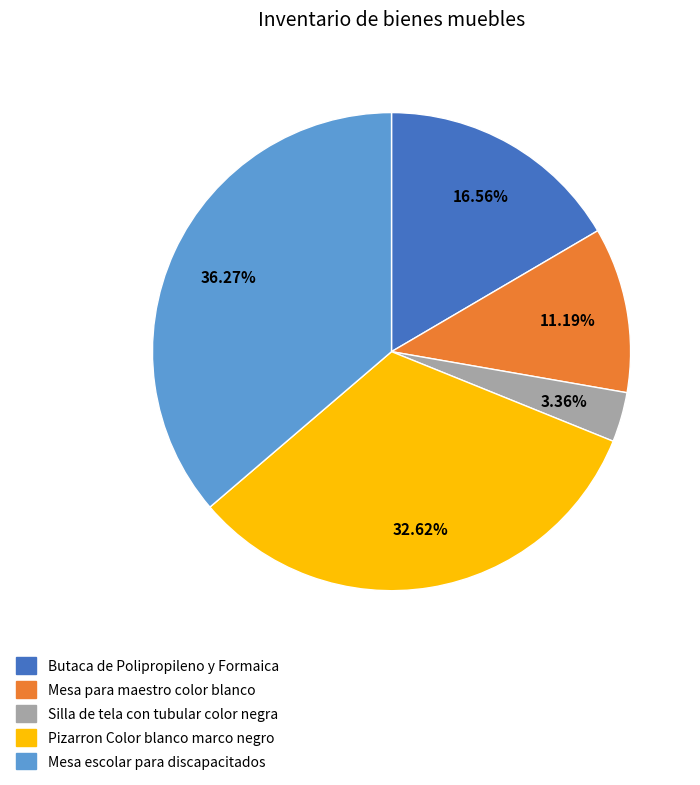

Between Pizarron Color blanco marco negro and Silla de tela con tubular color negra, which is larger?

Pizarron Color blanco marco negro